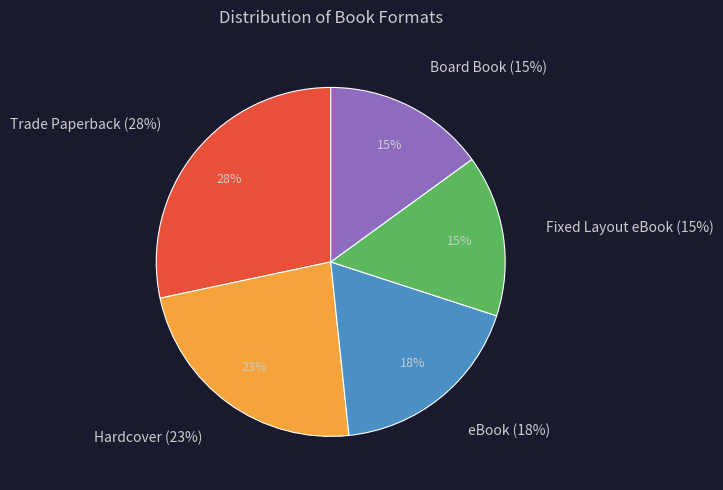

How many segments does this pie chart have?

5